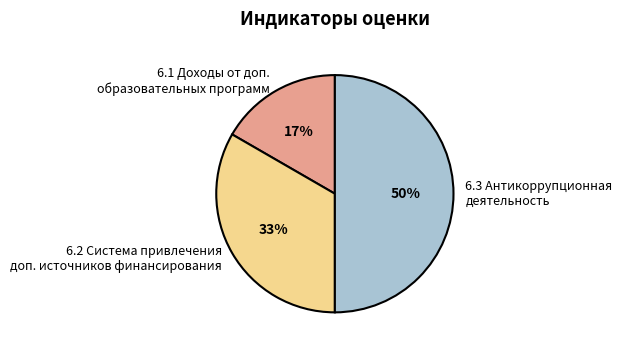

Do 6.2 Система привлечения доп. источников финансирования and 6.3 Антикоррупционная деятельность together represent more than half of the pie?

Yes